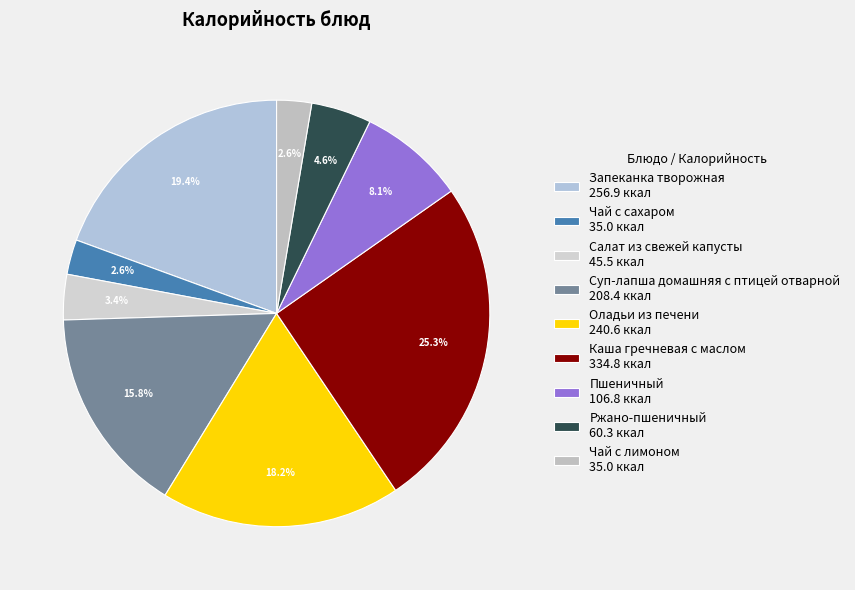

Rank the categories by value from lowest to highest.

Чай с сахаром, Чай с лимоном, Салат из свежей капусты, Ржано-пшеничный, Пшеничный, Суп-лапша домашняя с птицей отварной, Оладьи из печени, Запеканка творожная, Каша гречневая с маслом